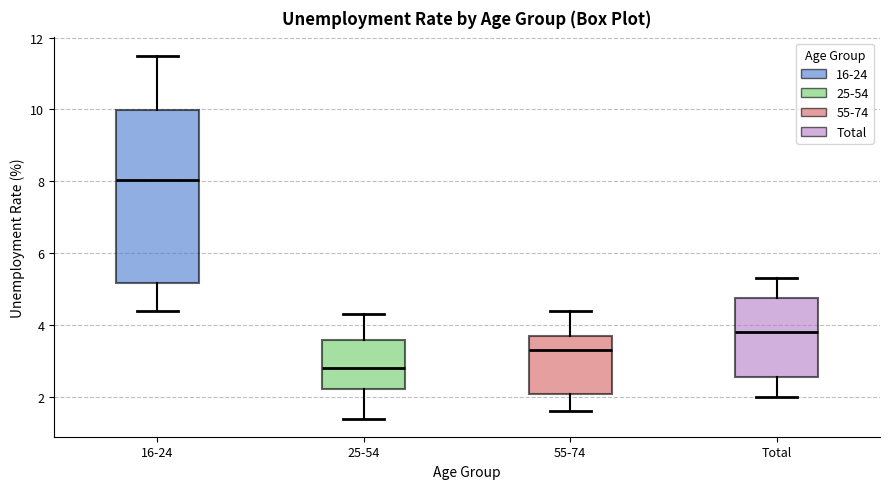

Reading left to right, transcribe this box plot: for each box, give where its median line is, the range the box spans, and where its two whiskers end, as read against the y-axis. The values are not printed on the chart, so give them approximately, as read against the axis.

16-24: median 8.0, box 5.2 to 10.0, whiskers 4.4 to 11.6
25-54: median 2.8, box 2.2 to 3.6, whiskers 1.4 to 4.4
55-74: median 3.4, box 2.0 to 3.8, whiskers 1.6 to 4.4
Total: median 3.8, box 2.6 to 4.8, whiskers 2.0 to 5.4